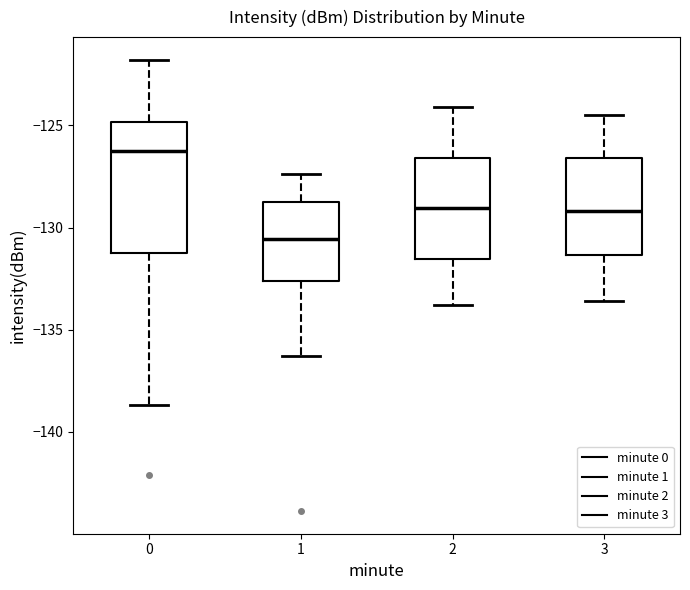

Reading left to right, read every box against the y-axis: the position of its median line, the range the box covers, and the ends of its whiskers. The values are not printed on the chart, so give them approximately, as read against the axis.

0: median -126.5, box -131.0 to -125.0, whiskers -138.5 to -122.0
1: median -130.5, box -132.5 to -128.5, whiskers -136.5 to -127.5
2: median -129.0, box -131.5 to -126.5, whiskers -134.0 to -124.0
3: median -129.0, box -131.5 to -126.5, whiskers -133.5 to -124.5